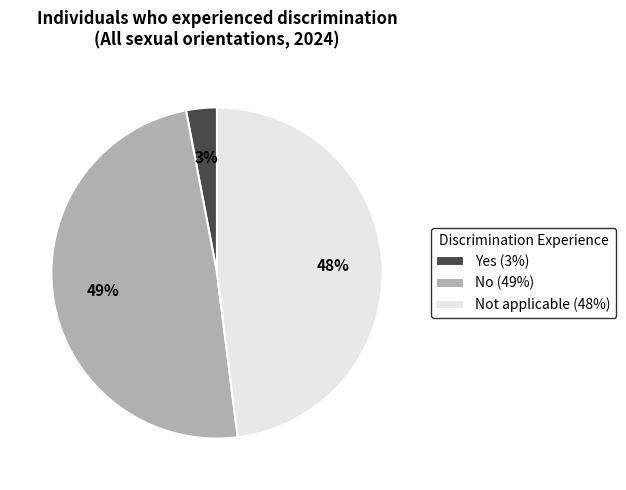

The Not applicable (48%) slice represents 41% of the pie. True or false?

False